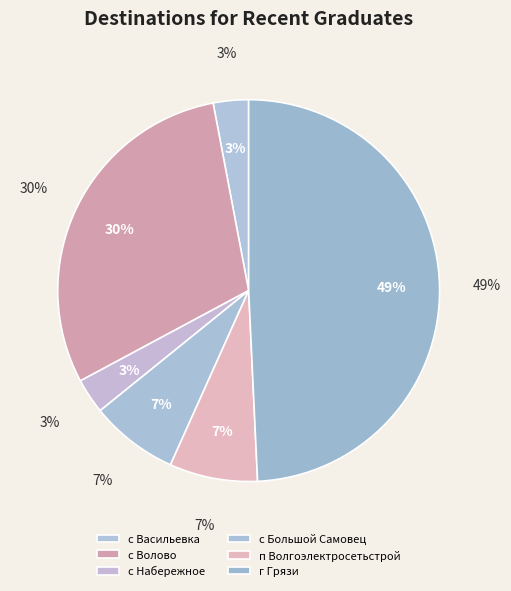

Combined, do с Васильевка and с Большой Самовец account for over 50%?

No